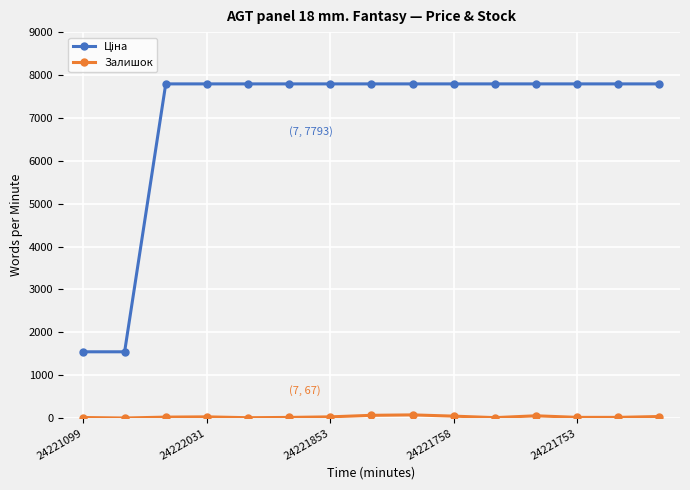

At how many categories does at least one series exceed 2328?

13